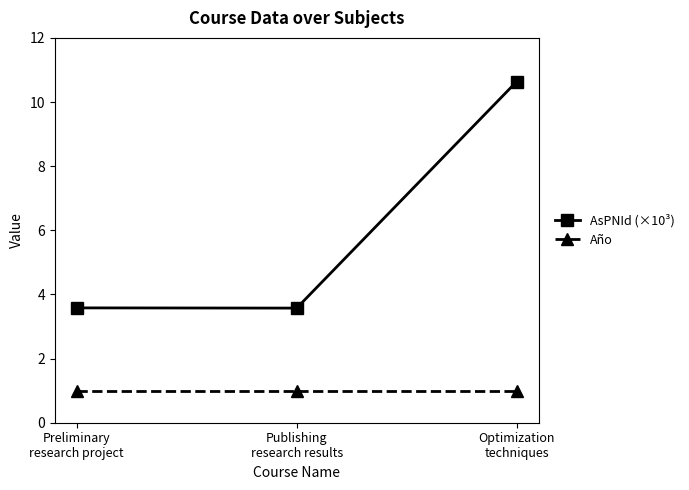

What is the greatest value displayed?

10.6